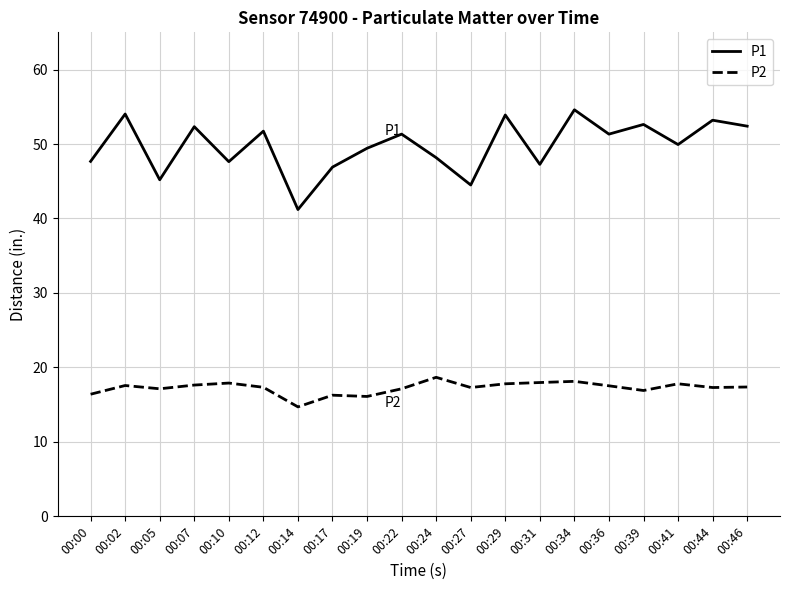

What are all the series names shown in the legend?

P1, P2